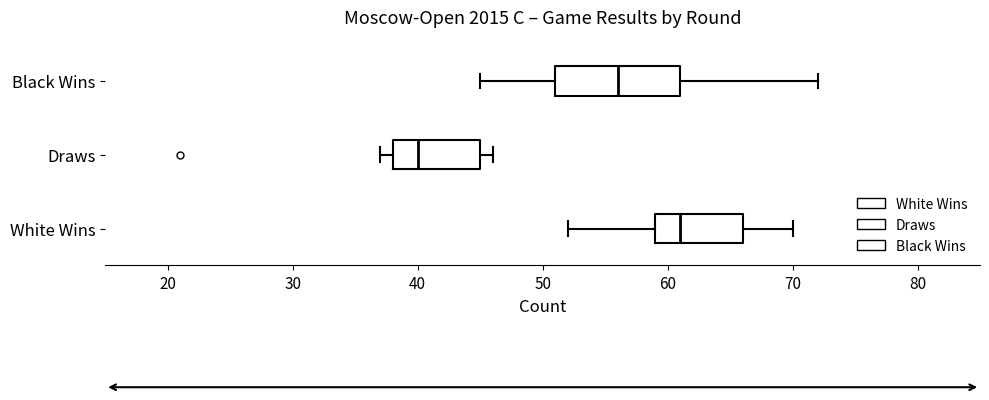

Comparing the boxes themselves (not the whiskers), which one is the widest?

Black Wins